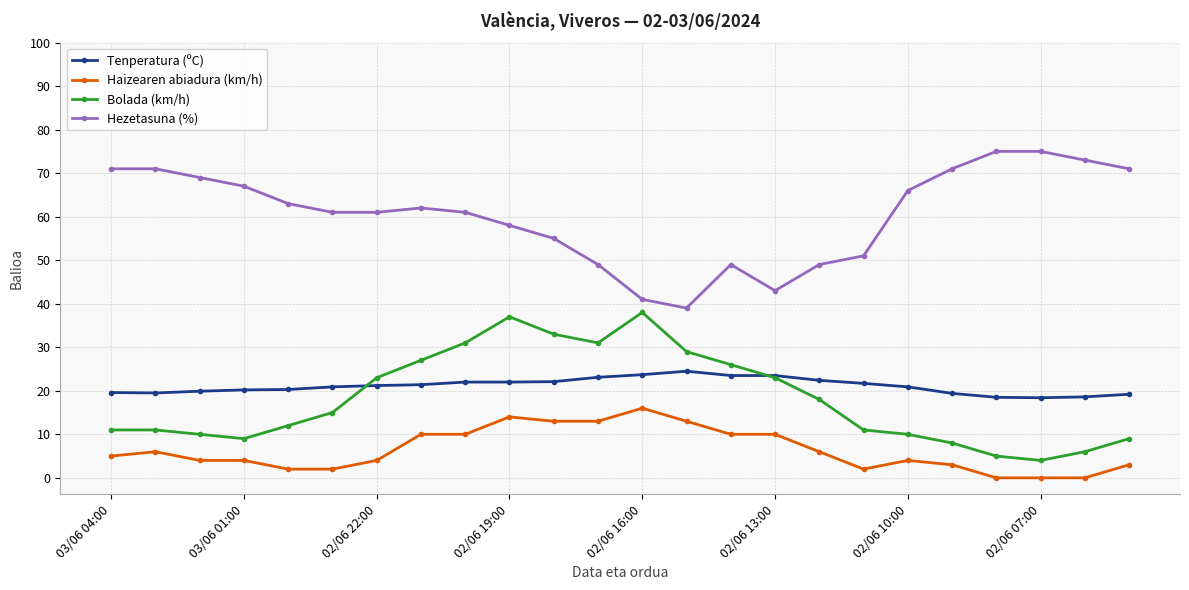

Which series has the largest total across all categories?

Hezetasuna (%)